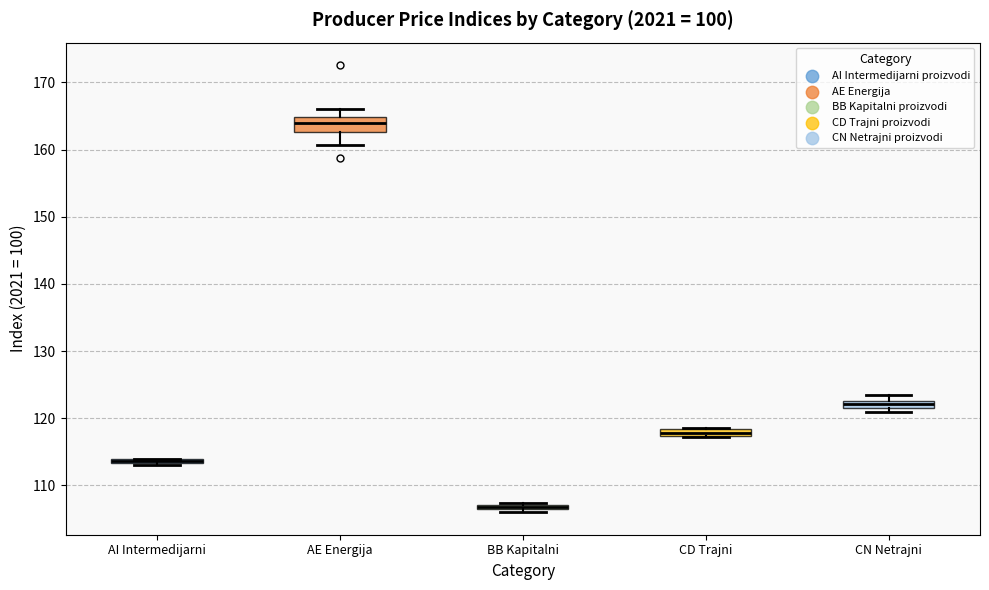

Where is the upper edge of the box for CD Trajni on the y-axis? The values are not printed on the chart, so give them approximately, as read against the axis.

118